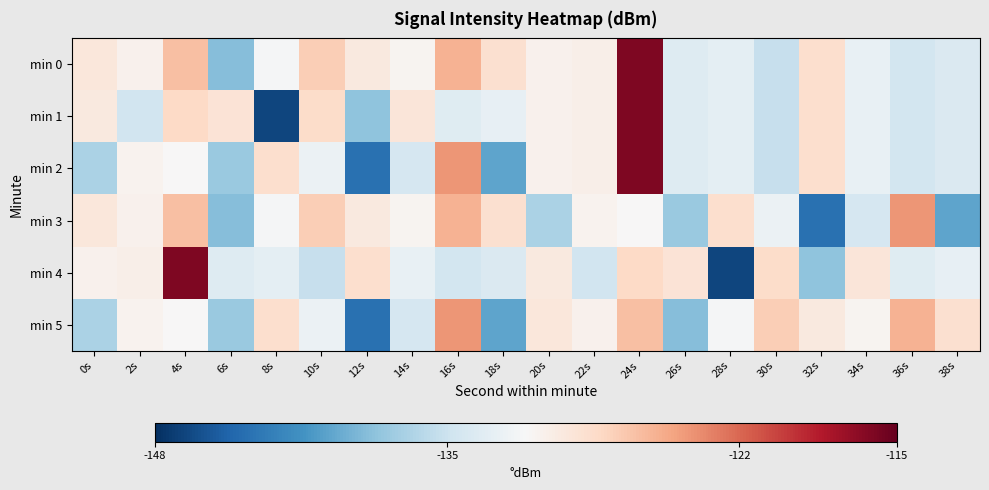

What is the total value across all series at 30s?

-794.2